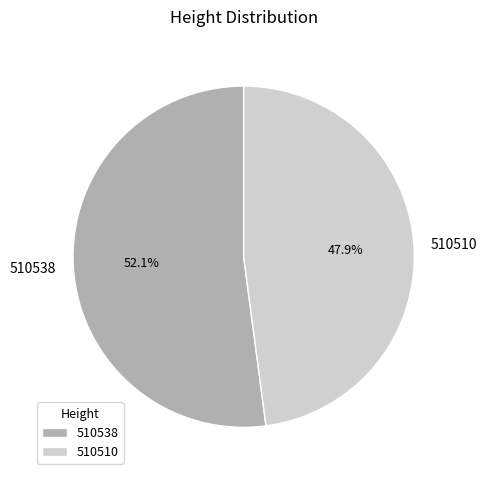

Count the number of slices in the pie.

2